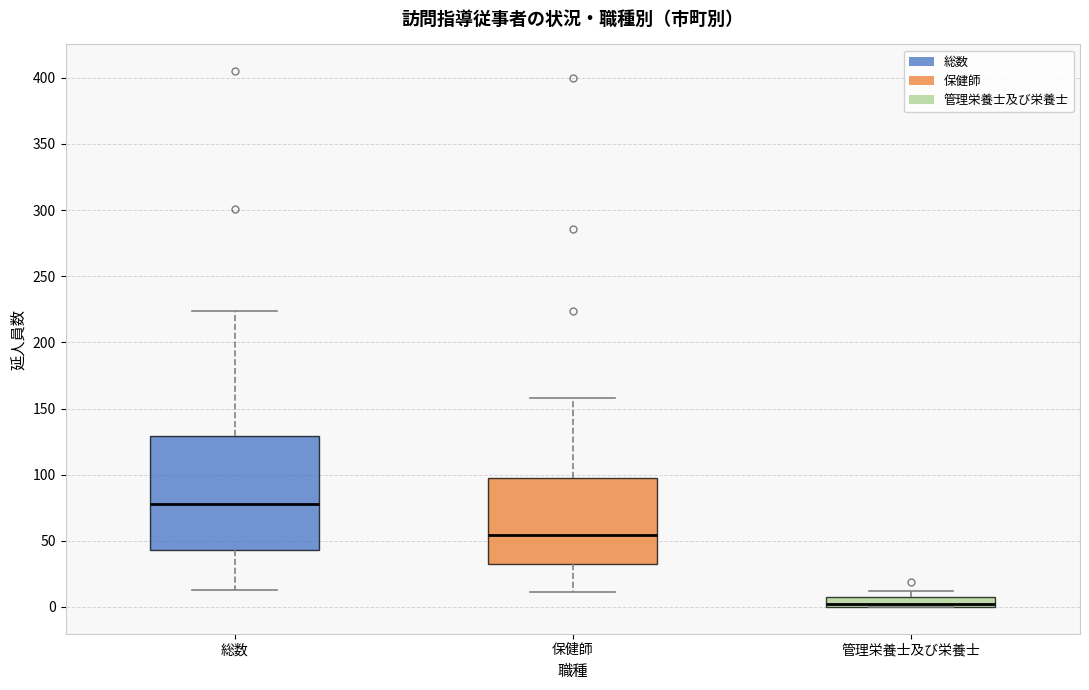

Which box is the tallest, from its lower edge to its upper edge?

総数